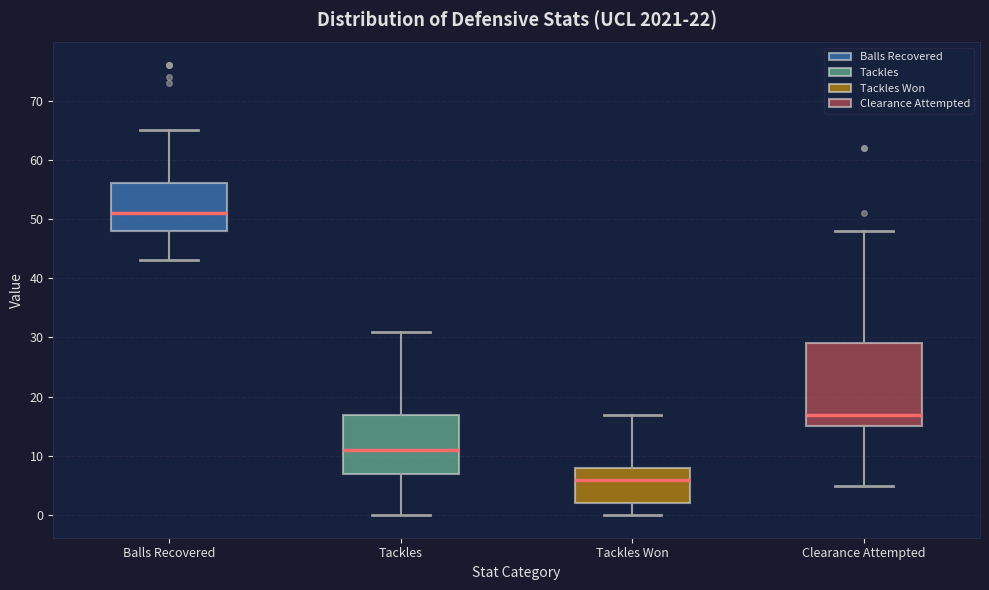

Where is the upper edge of the box for Tackles on the y-axis? The values are not printed on the chart, so give them approximately, as read against the axis.

17